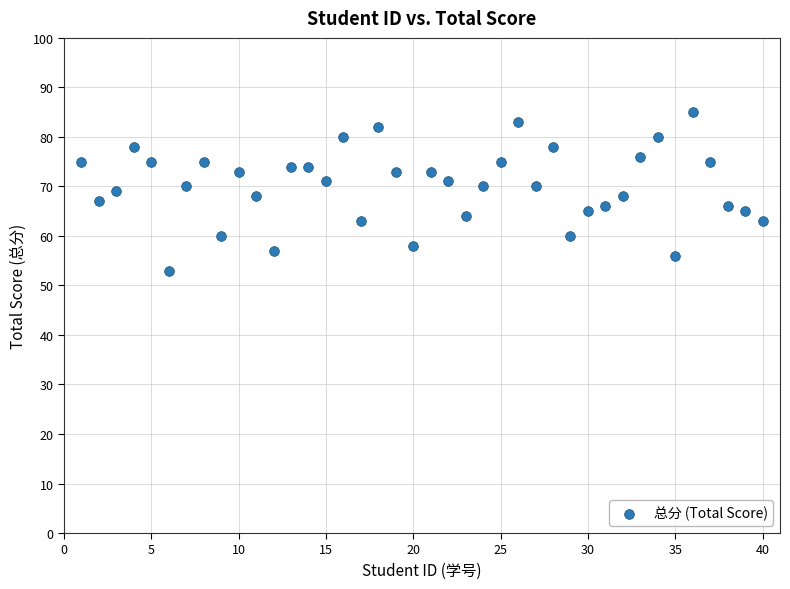

What is the range of Y values (max minus min)?

32